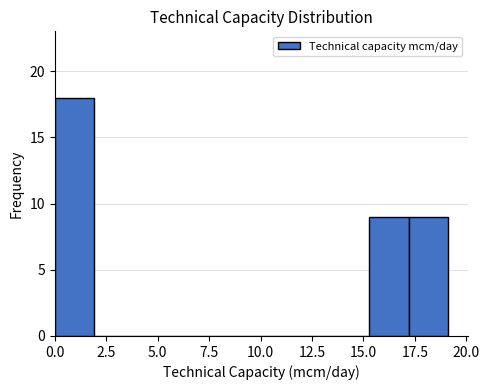

Read against the x-axis, roughly where is the centre of the tallest bar?

1.0